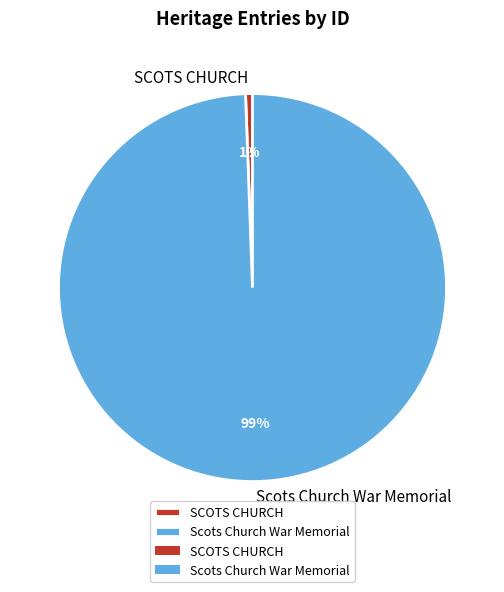

Between SCOTS CHURCH and Scots Church War Memorial, which is larger?

Scots Church War Memorial